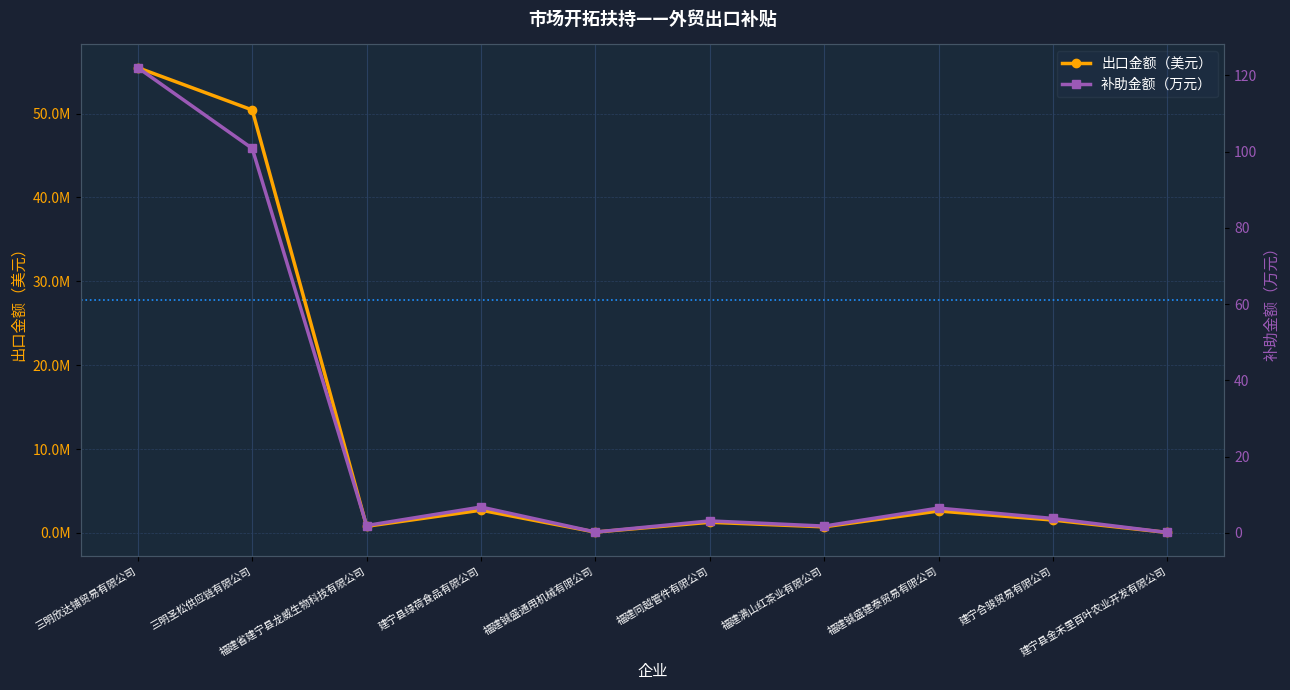

Which series has the largest range (max minus min)?

出口金额（美元）